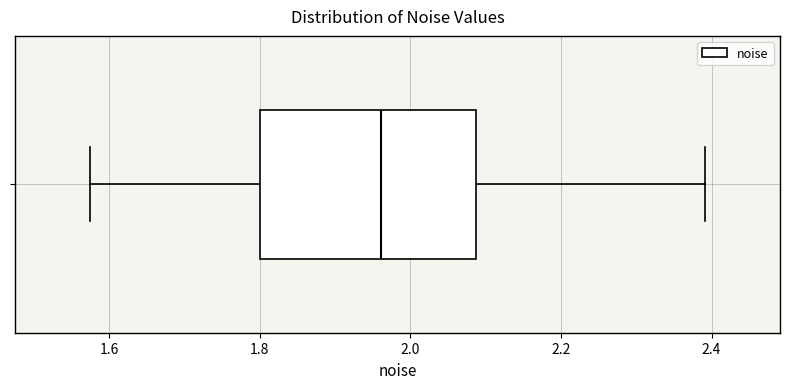

Where is the right edge of the box on the x-axis? The values are not printed on the chart, so give them approximately, as read against the axis.

2.08